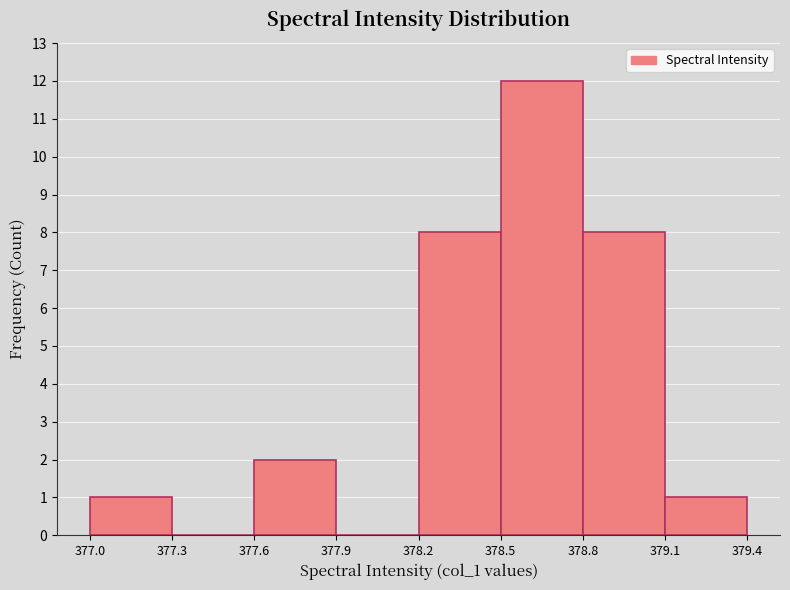

What is the height of the bar covering 379.1 to 379.4 on the x-axis? The values are not printed on the chart, so give them approximately, as read against the axis.

1